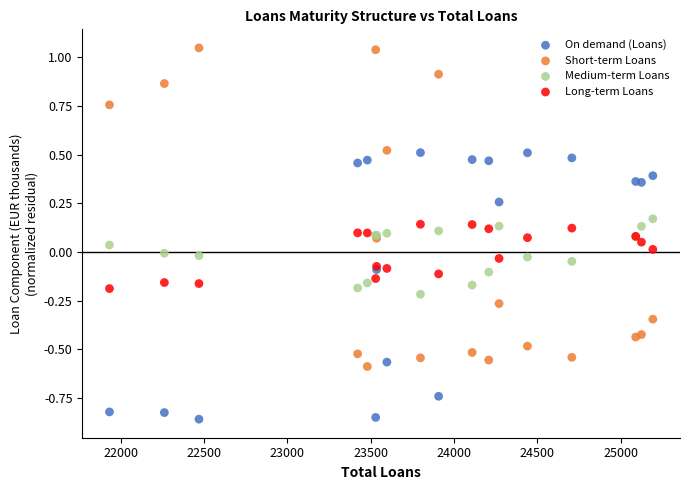

Which series reaches the minimum Y coordinate?

On demand (Loans)